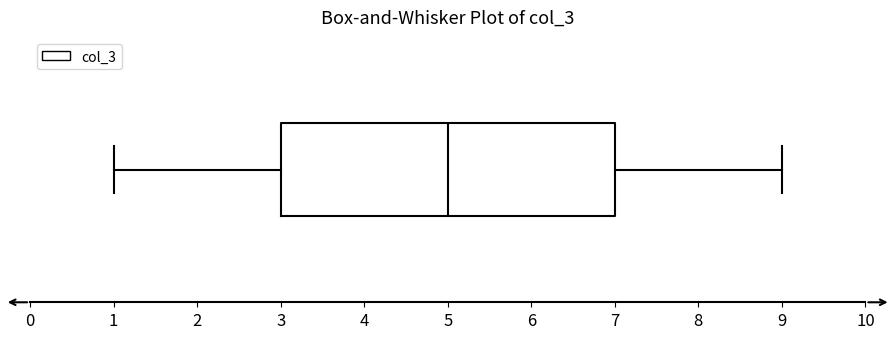

Transcribe this box plot: give where the median line is, the range the box spans, and where the two whiskers end, as read against the x-axis. The values are not printed on the chart, so give them approximately, as read against the axis.

median 5, box 3 to 7, whiskers 1 to 9